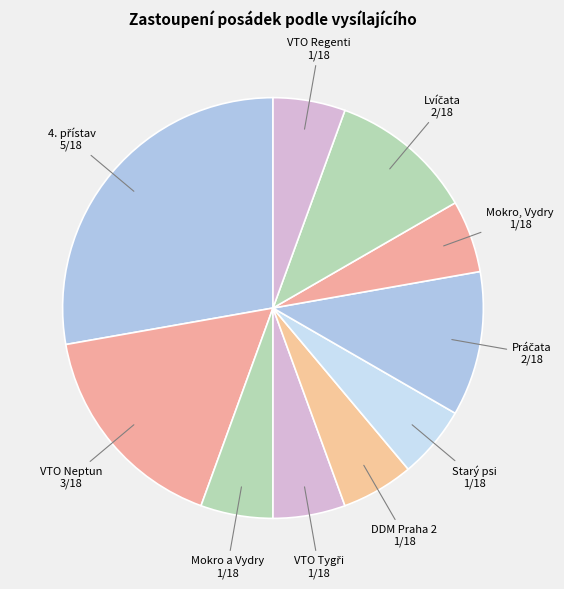

Is it true that VTO Regenti is 22% of the pie?

False